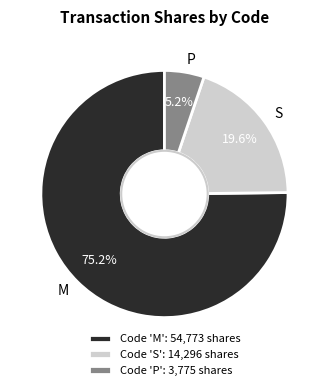

Which has a higher value, S or M?

M